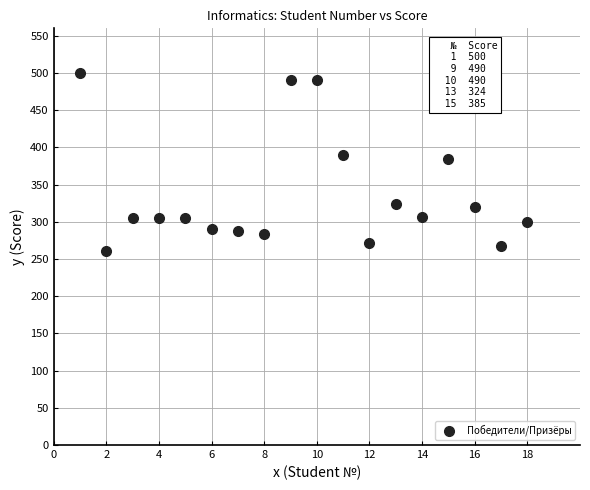

What is the range of Y values (max minus min)?

239